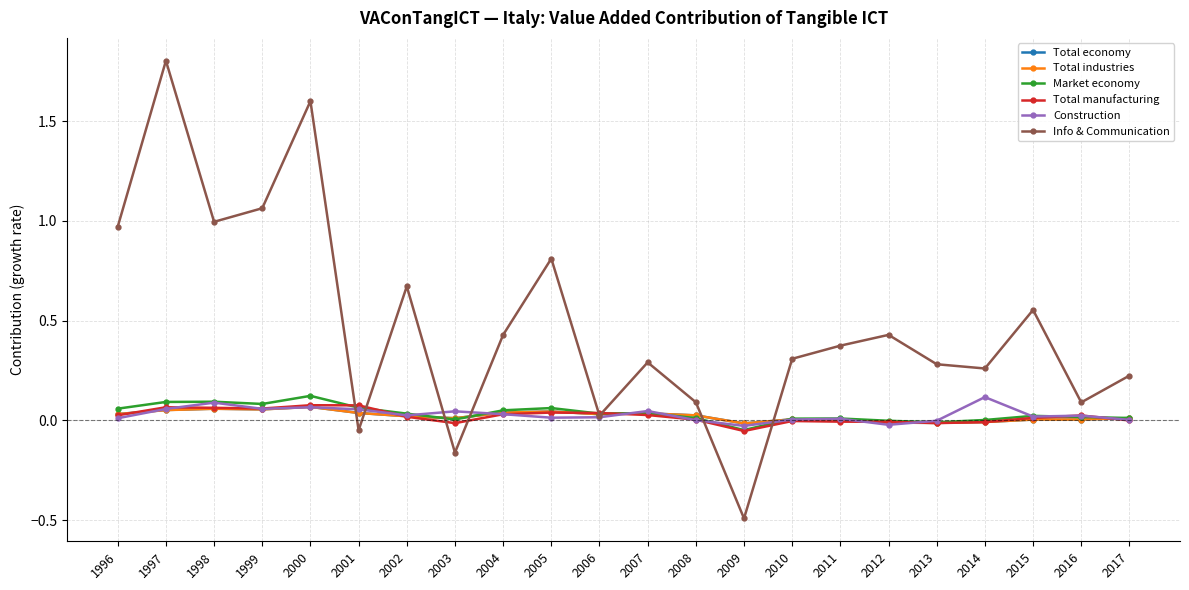

At which label does Market economy reach its minimum?

2009